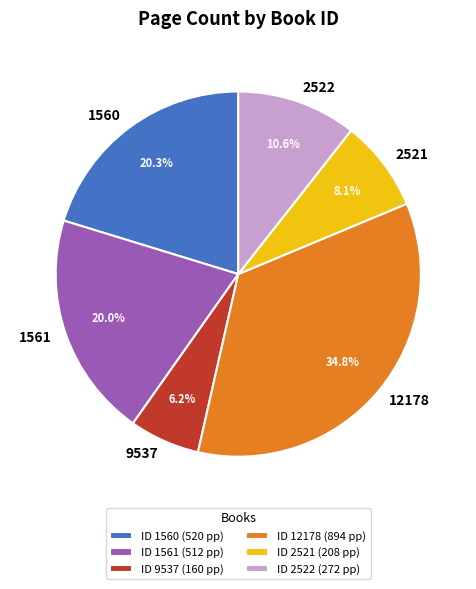

Which category has the smallest portion of the pie?

9537